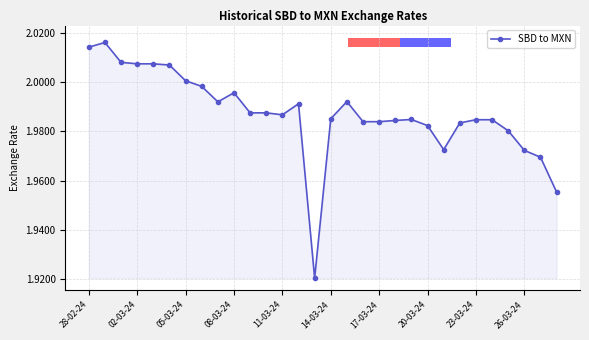

True or false: there are more than 1 points higher than both neighbors.

True